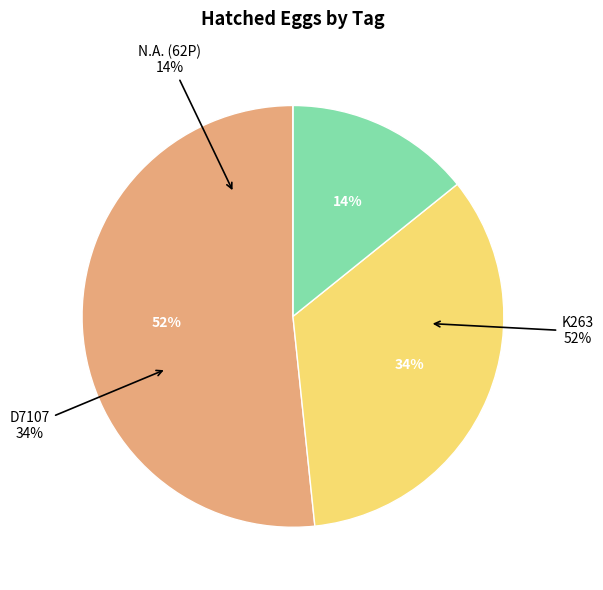

True or false: K263 accounts for 60% of the total.

False